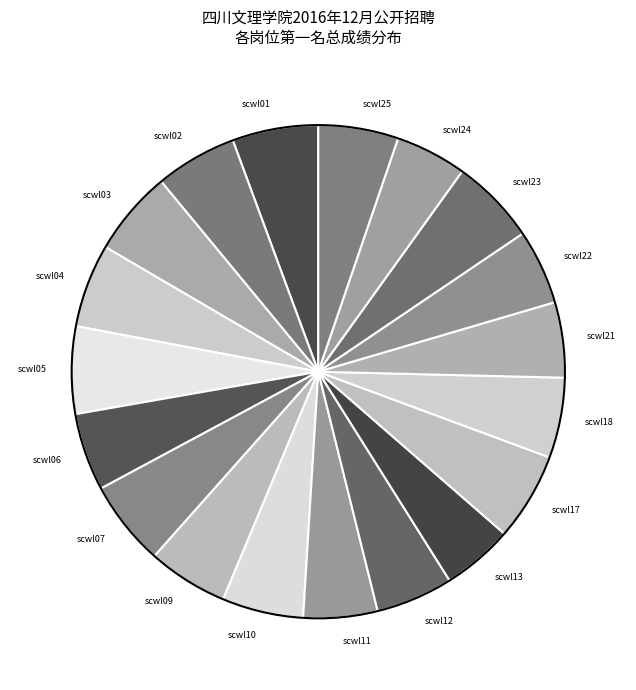

True or false: scwl02 accounts for 1% of the total.

False